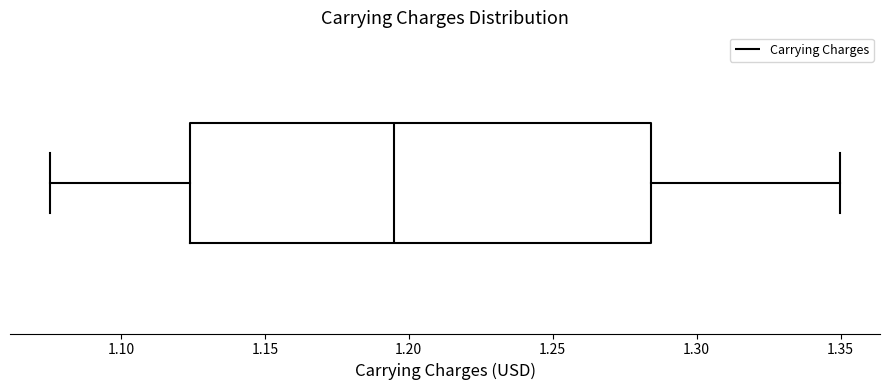

Read this box plot against the x-axis: the position of the median line, the range covered by the box, and the ends of both whiskers. The values are not printed on the chart, so give them approximately, as read against the axis.

median 1.195, box 1.125 to 1.285, whiskers 1.075 to 1.350